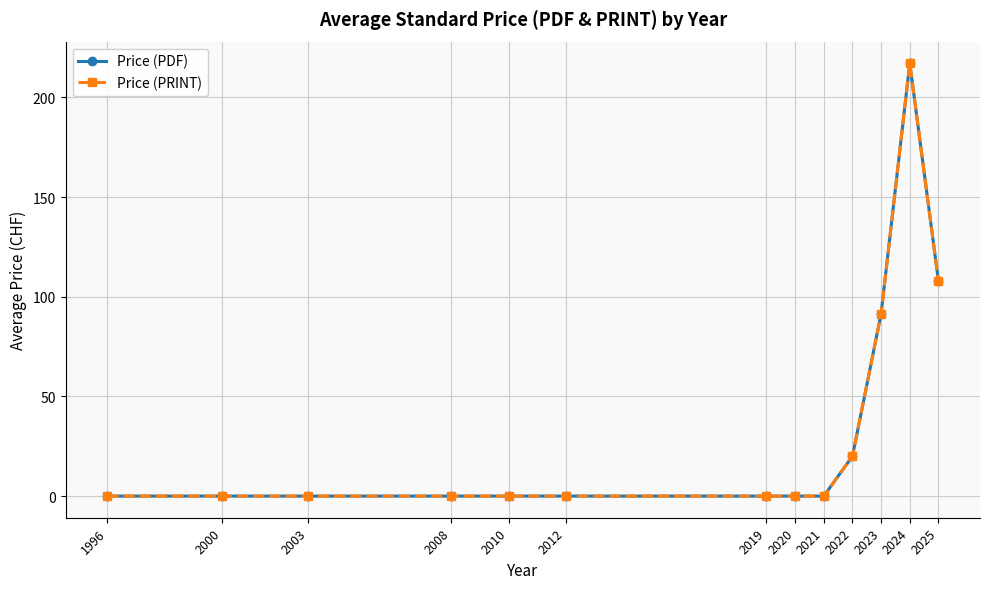

At 2008, list the series in order from largest to smallest.

Price (PDF), Price (PRINT)